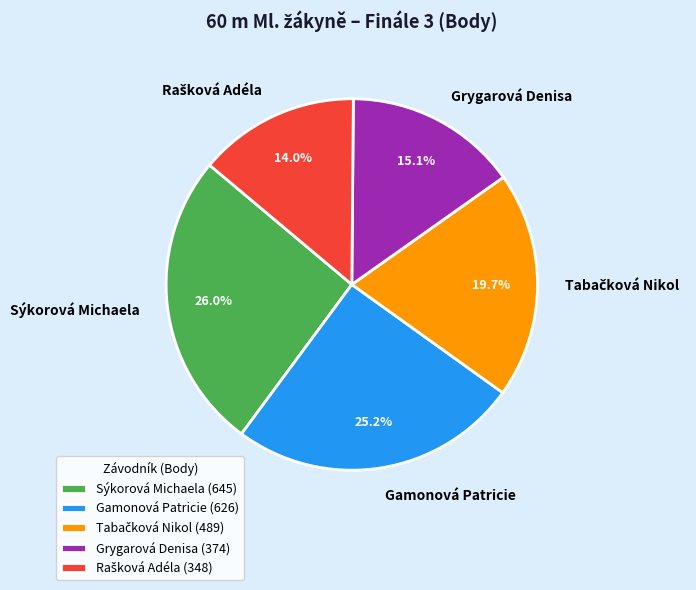

Is the sum of Sýkorová Michaela and Gamonová Patricie greater than half?

Yes